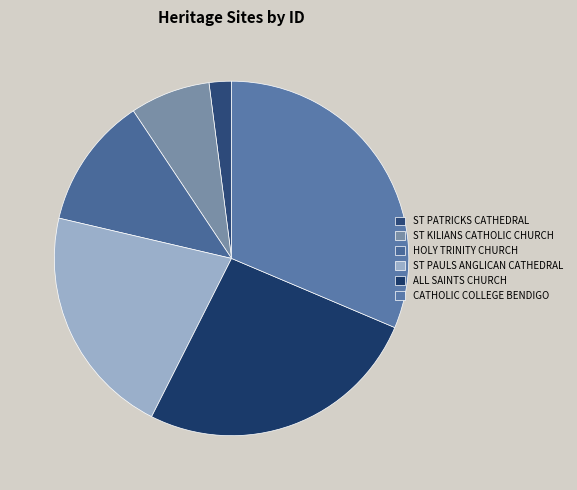

What is the smallest slice in the pie chart?

ST PATRICKS CATHEDRAL